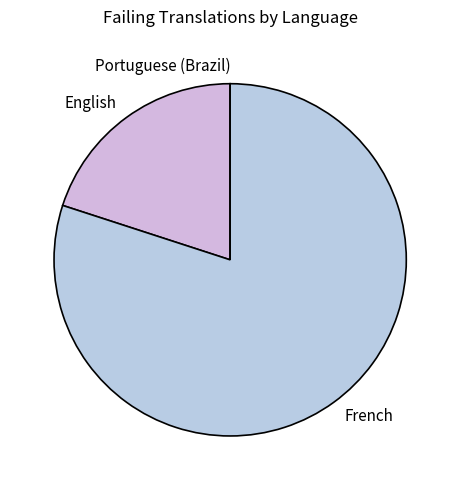

Is there any slice that represents more than half of the pie?

Yes